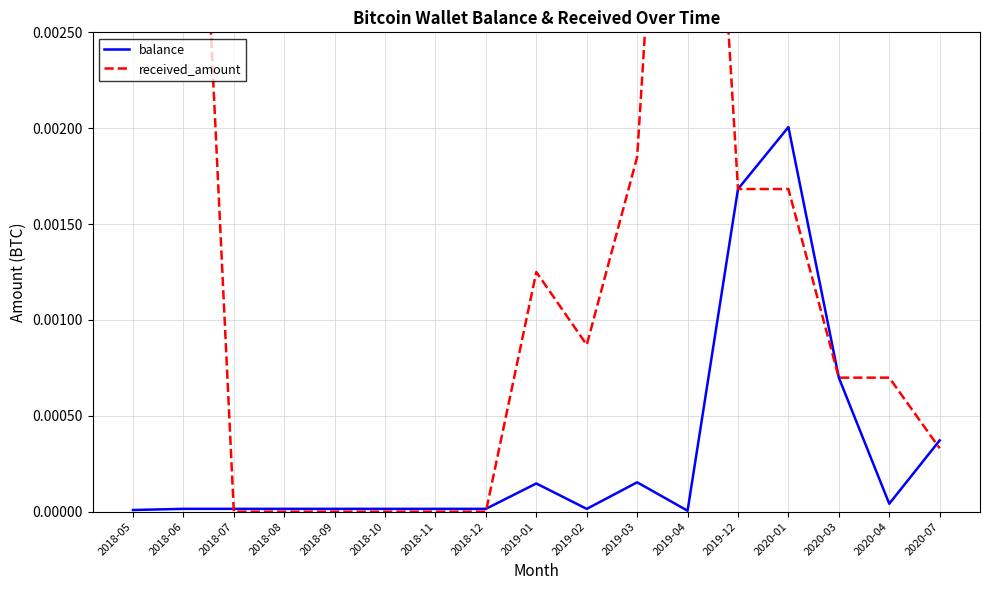

True or false: balance has a value of 0.0 at 2019-02.

False